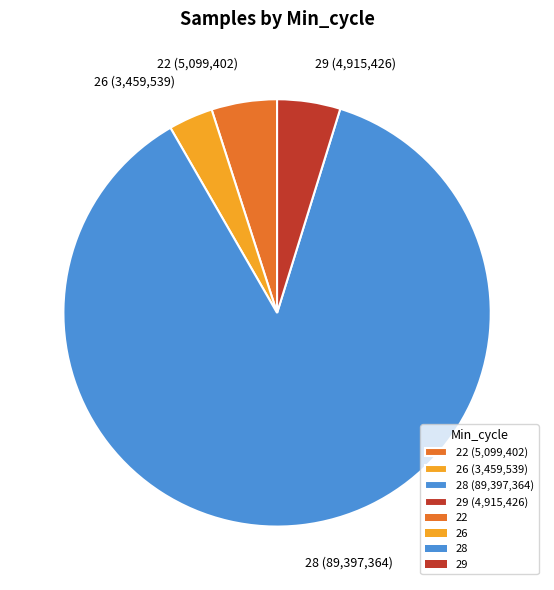

Which slice is the largest?

28 (89,397,364)